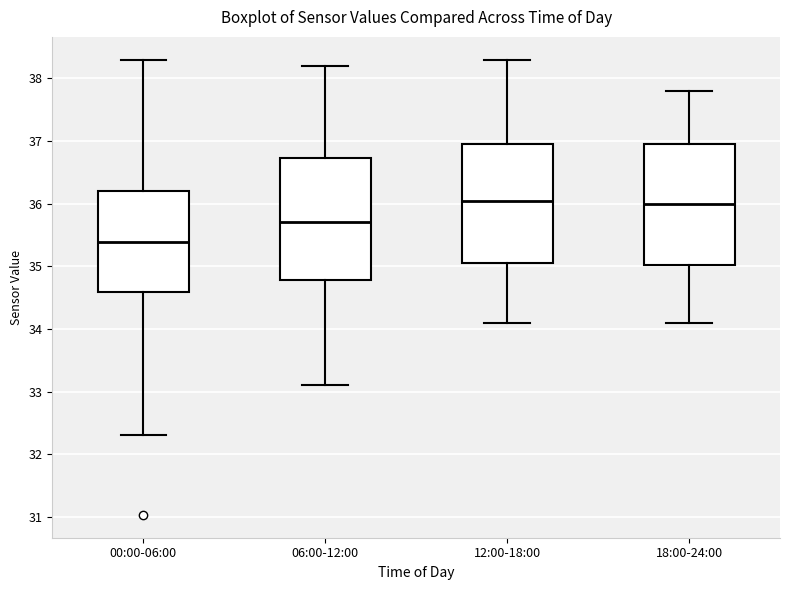

Where does the upper whisker of the box for 18:00-24:00 end on the y-axis? The values are not printed on the chart, so give them approximately, as read against the axis.

37.8